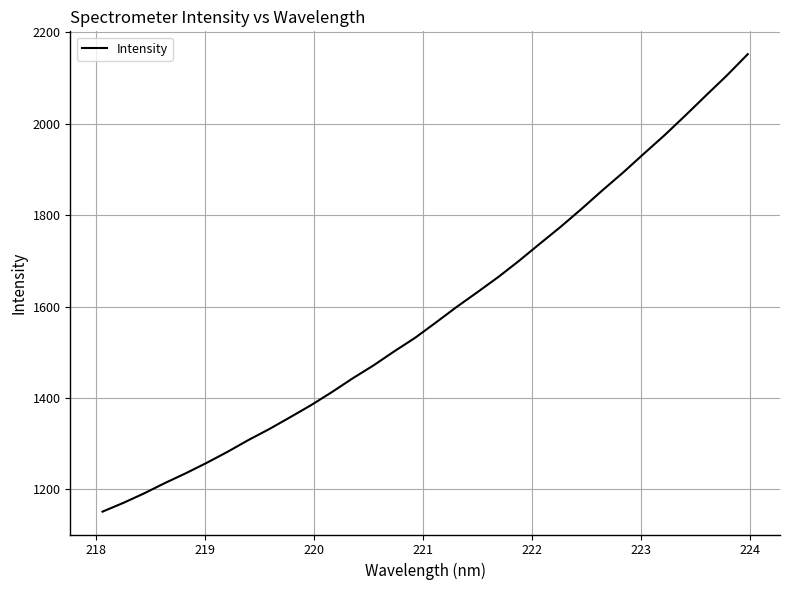

What is the smallest value displayed?

1151.2